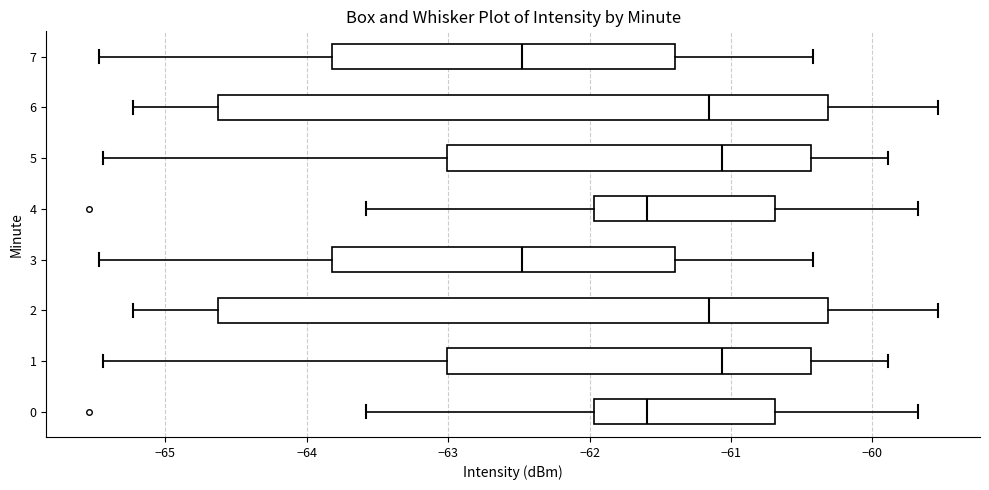

Reading bottom to top, transcribe this box plot: for each box, give where its median line is, the range the box spans, and where its two whiskers end, as read against the x-axis. The values are not printed on the chart, so give them approximately, as read against the axis.

0: median -61.6, box -62.0 to -60.7, whiskers -63.6 to -59.7
1: median -61.1, box -63.0 to -60.4, whiskers -65.4 to -59.9
2: median -61.2, box -64.6 to -60.3, whiskers -65.2 to -59.5
3: median -62.5, box -63.8 to -61.4, whiskers -65.5 to -60.4
4: median -61.6, box -62.0 to -60.7, whiskers -63.6 to -59.7
5: median -61.1, box -63.0 to -60.4, whiskers -65.4 to -59.9
6: median -61.2, box -64.6 to -60.3, whiskers -65.2 to -59.5
7: median -62.5, box -63.8 to -61.4, whiskers -65.5 to -60.4